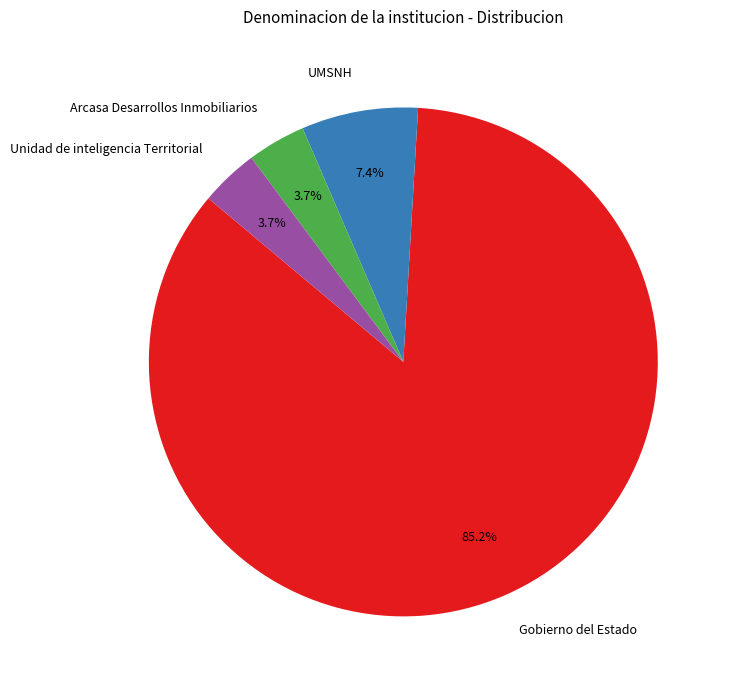

Approximately how many times larger is the value at Arcasa Desarrollos Inmobiliarios compared to Unidad de inteligencia Territorial?

1.0